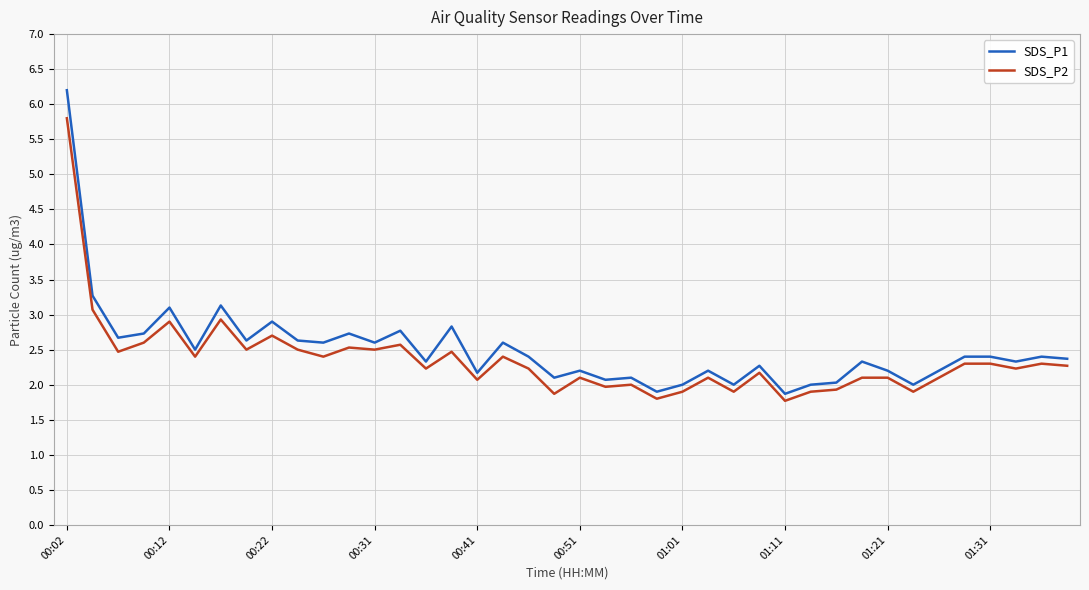

Which series has the widest spread of values?

SDS_P1